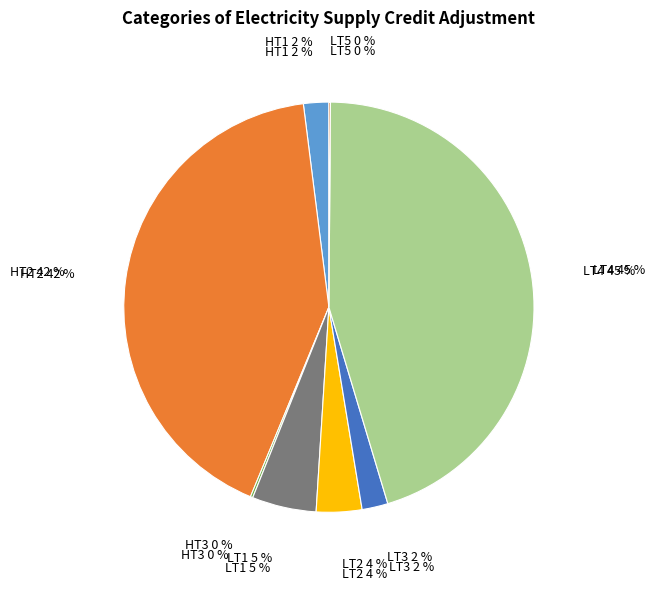

Is HT1 the majority of the pie?

No